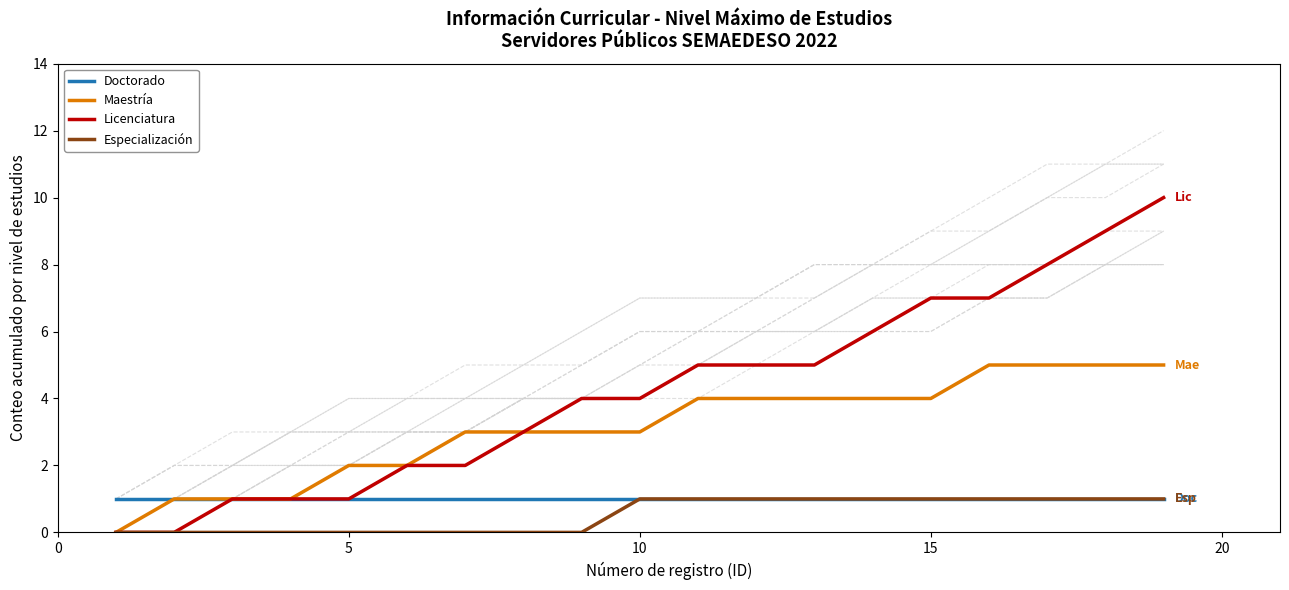

At how many categories does at least one series exceed 5?

6